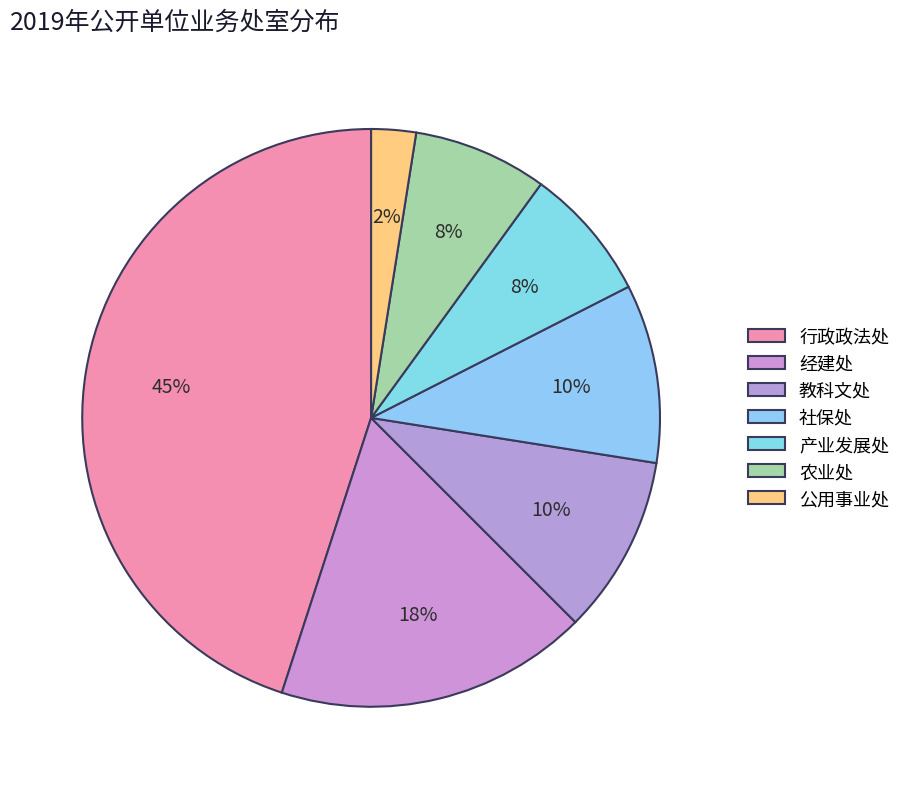

Which has a higher value, 社保处 or 公用事业处?

社保处